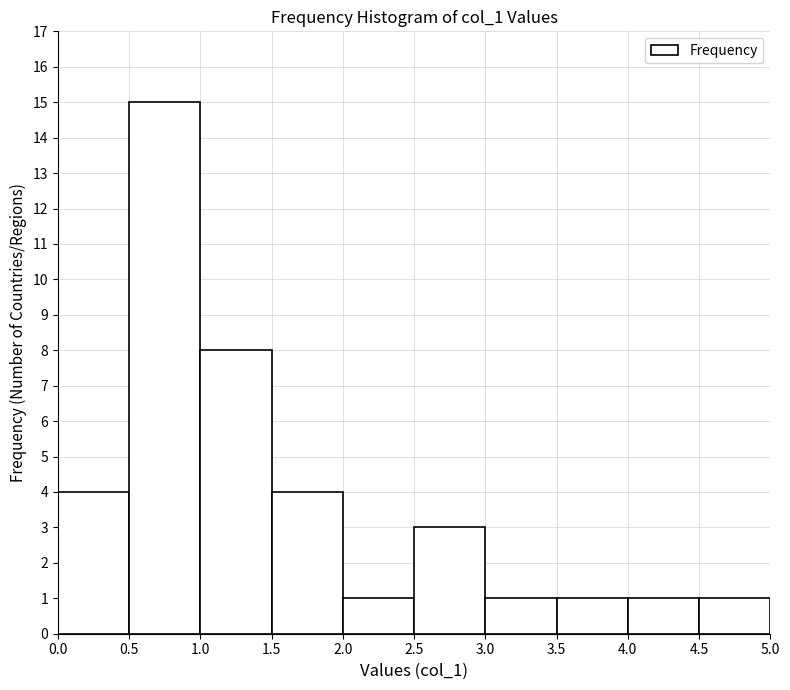

Which range on the x-axis has the tallest bar?

0.5 to 1.0